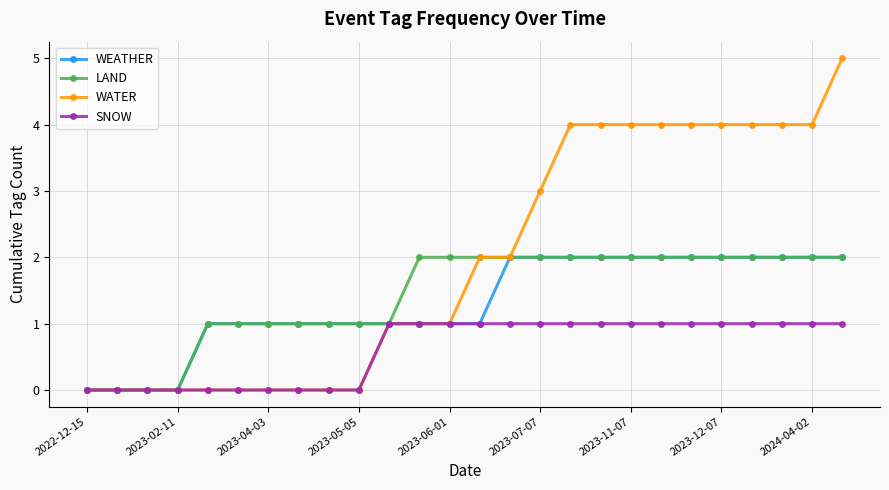

Which series has the largest total across all categories?

WATER